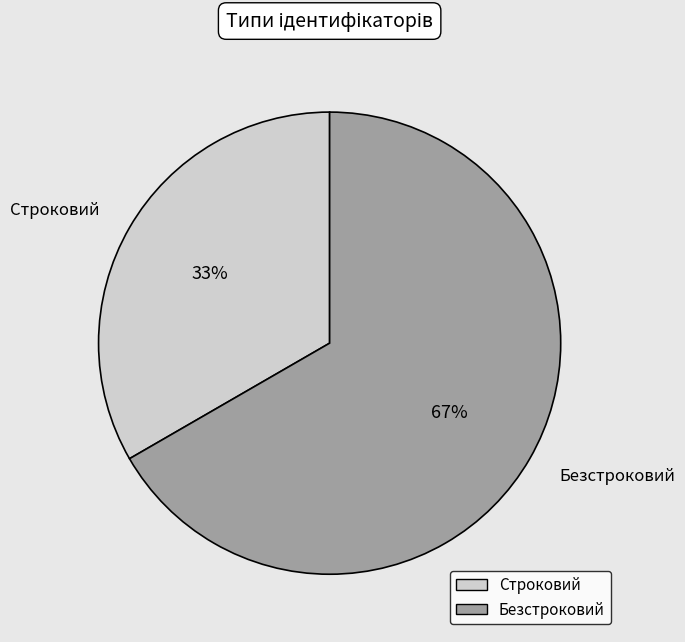

Do Безстроковий and Строковий together represent more than half of the pie?

Yes